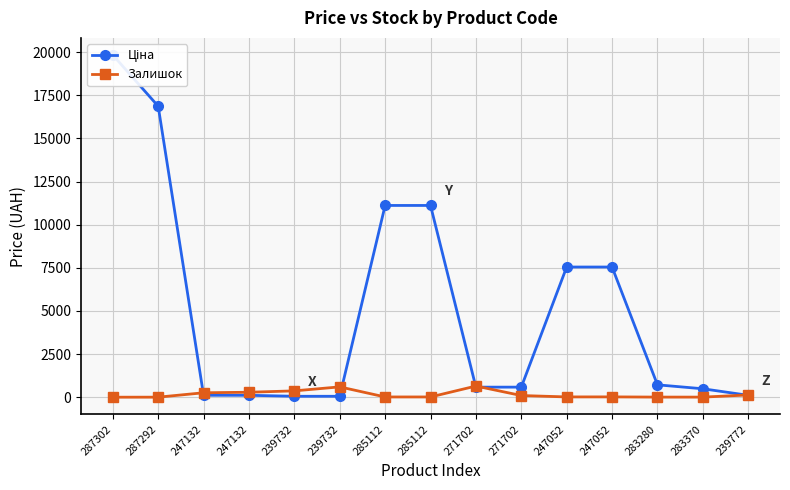

What is the difference between the highest and lowest values at 283280?

710.6